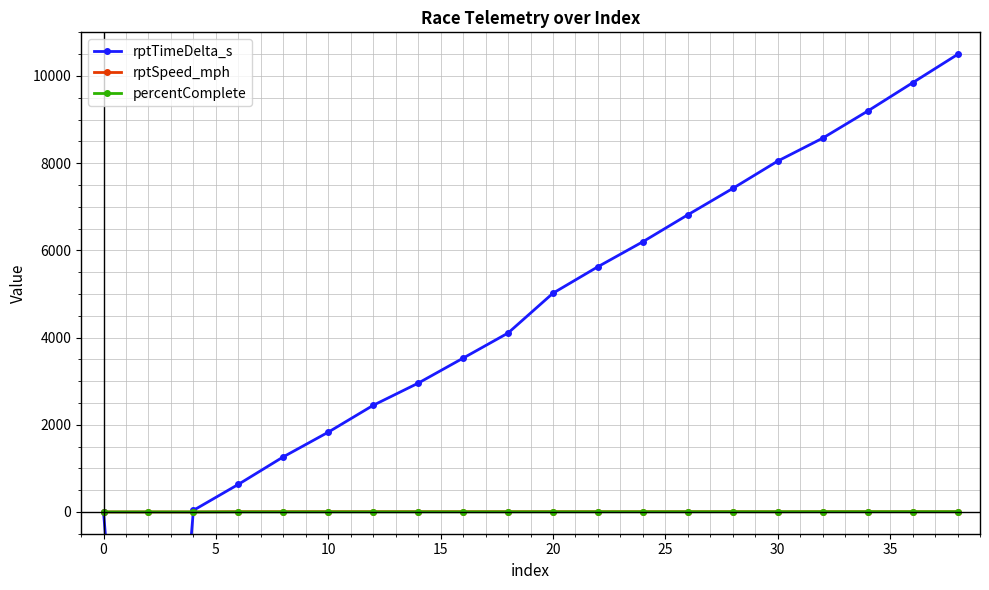

True or false: rptSpeed_mph has more than 2 interior local peaks.

True